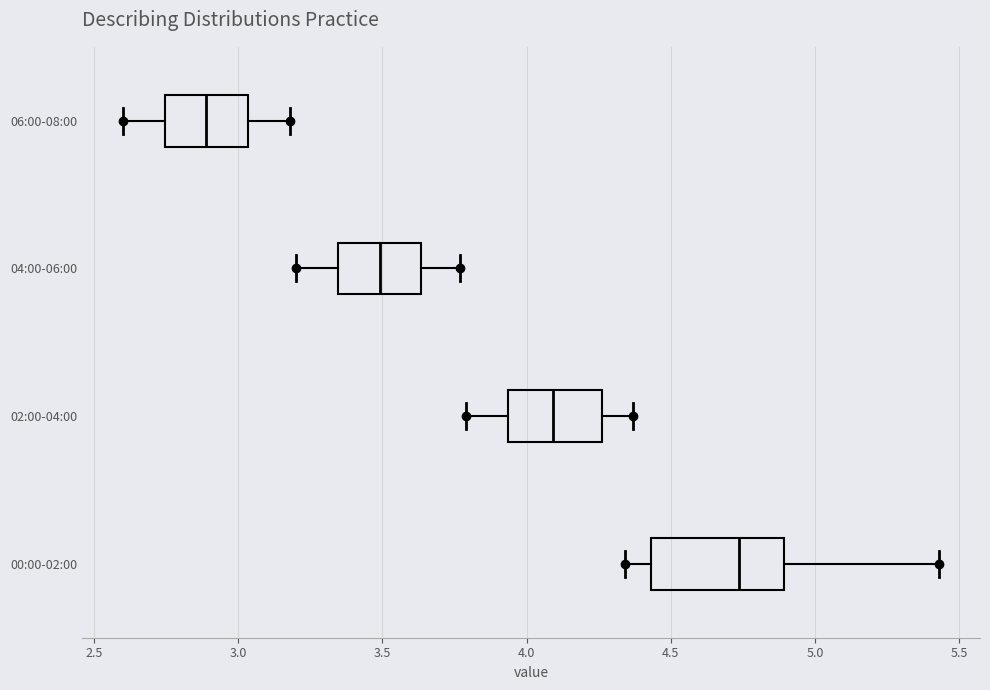

Where is the left edge of the box for 00:00-02:00 on the x-axis? The values are not printed on the chart, so give them approximately, as read against the axis.

4.45